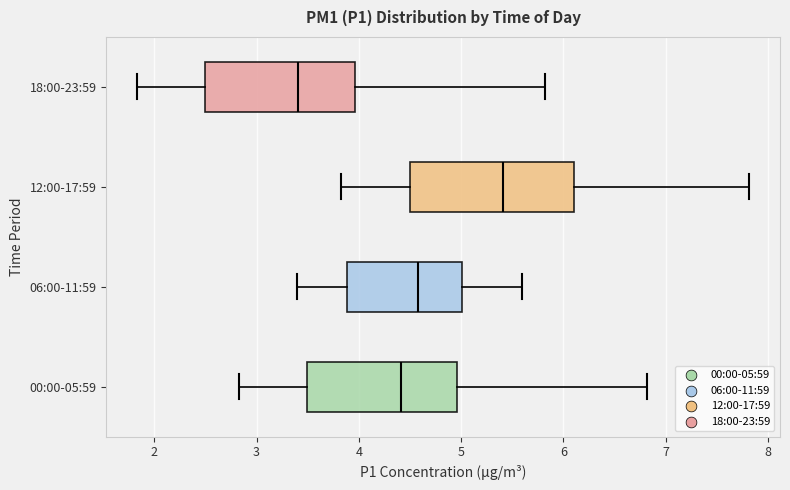

Where is the right edge of the box for 06:00-11:59 on the x-axis? The values are not printed on the chart, so give them approximately, as read against the axis.

5.0